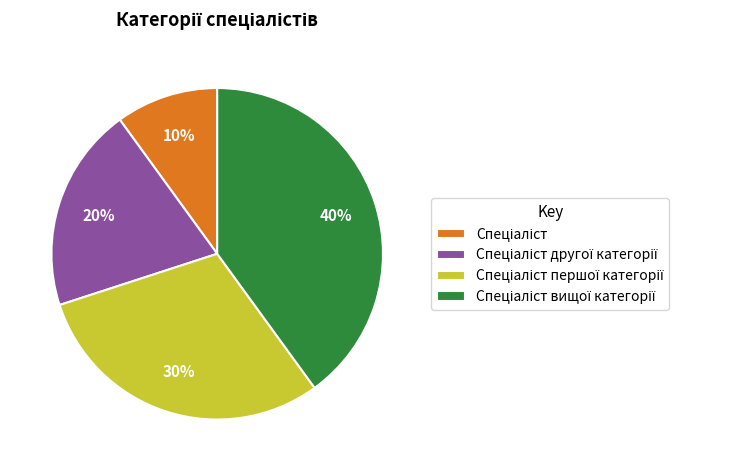

To the nearest percent, what is the difference between the largest and smallest slice percentages?

30%